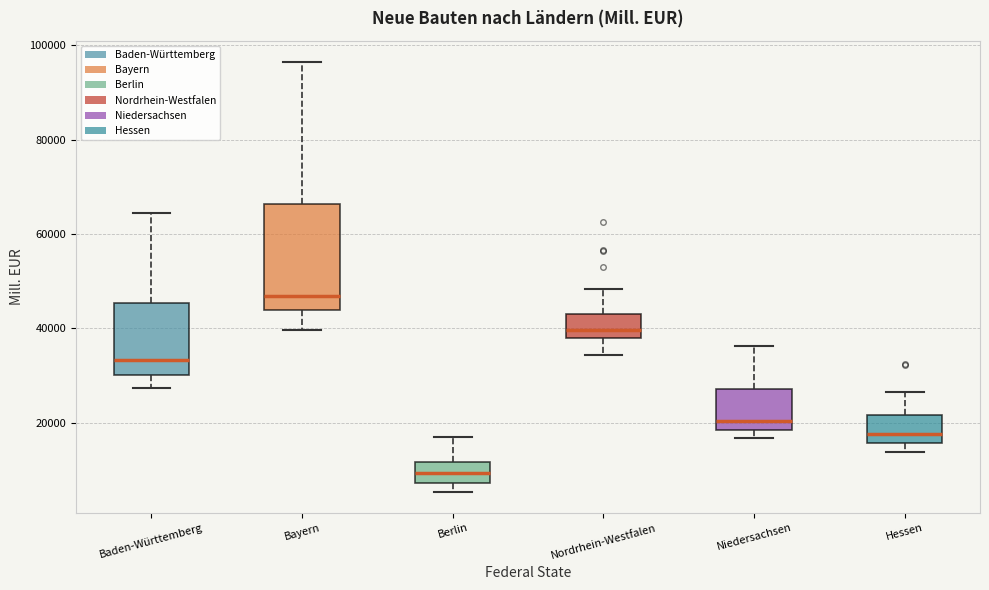

Reading left to right, read every box against the y-axis: the position of its median line, the range the box covers, and the ends of its whiskers. The values are not printed on the chart, so give them approximately, as read against the axis.

Baden-Württemberg: median 34000, box 30000 to 46000, whiskers 28000 to 64000
Bayern: median 46000, box 44000 to 66000, whiskers 40000 to 96000
Berlin: median 10000, box 8000 to 12000, whiskers 6000 to 16000
Nordrhein-Westfalen: median 40000, box 38000 to 44000, whiskers 34000 to 48000
Niedersachsen: median 20000, box 18000 to 28000, whiskers 16000 to 36000
Hessen: median 18000, box 16000 to 22000, whiskers 14000 to 26000